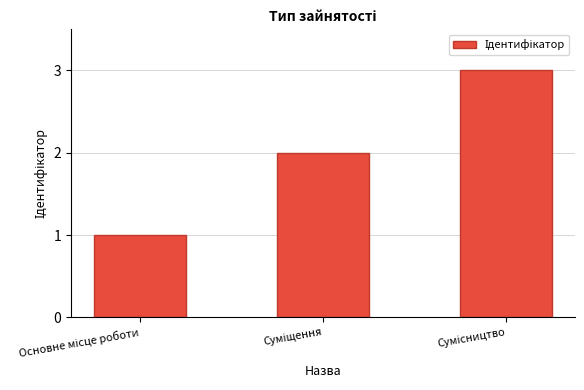

What is the difference between the second highest and minimum values?

1